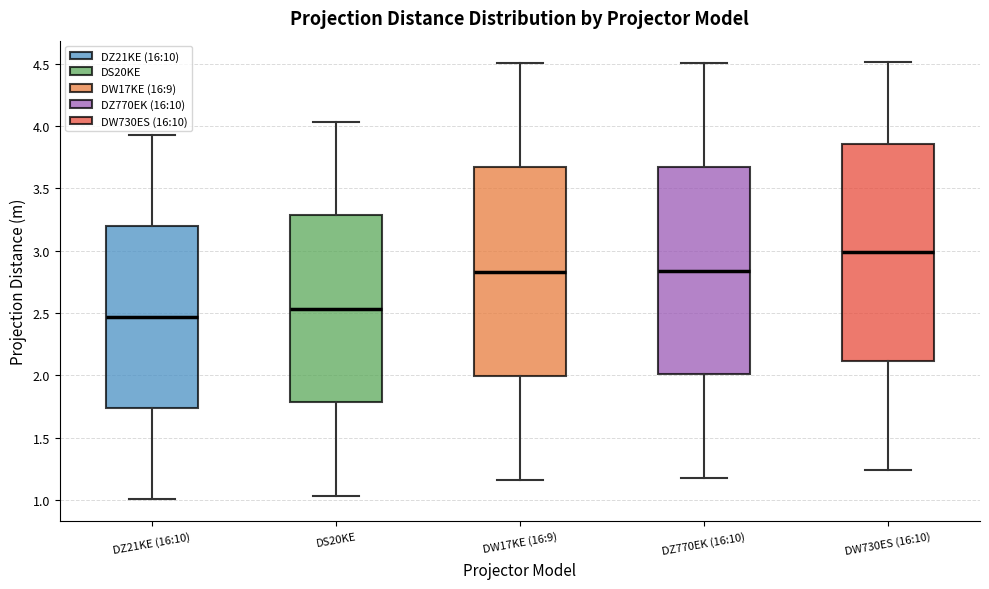

Reading left to right, transcribe this box plot: for each box, give where its median line is, the range the box spans, and where its two whiskers end, as read against the y-axis. The values are not printed on the chart, so give them approximately, as read against the axis.

DZ21KE (16:10): median 2.45, box 1.75 to 3.20, whiskers 1.00 to 3.95
DS20KE: median 2.55, box 1.80 to 3.30, whiskers 1.05 to 4.05
DW17KE (16:9): median 2.85, box 2.00 to 3.65, whiskers 1.15 to 4.50
DZ770EK (16:10): median 2.85, box 2.00 to 3.65, whiskers 1.20 to 4.50
DW730ES (16:10): median 3.00, box 2.10 to 3.85, whiskers 1.25 to 4.50